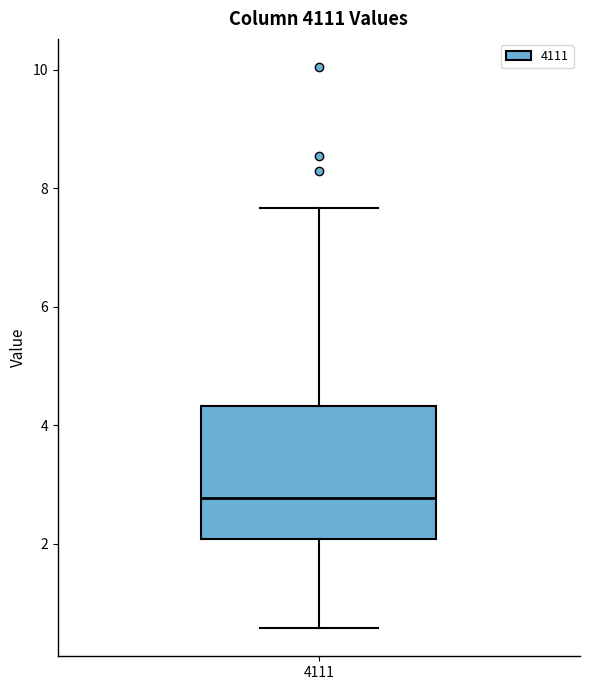

Transcribe this box plot: give where the median line is, the range the box spans, and where the two whiskers end, as read against the y-axis. The values are not printed on the chart, so give them approximately, as read against the axis.

median 2.8, box 2.0 to 4.4, whiskers 0.6 to 7.6